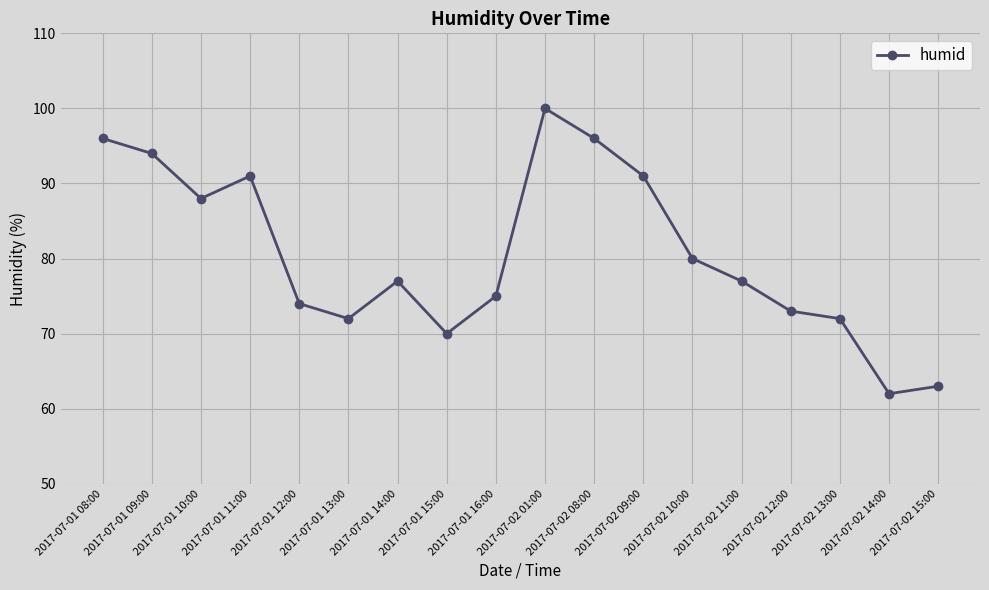

Reading left to right, extract all data points from this chart.

2017-07-01 08:00=96	2017-07-01 09:00=94	2017-07-01 10:00=88	2017-07-01 11:00=91	2017-07-01 12:00=74	2017-07-01 13:00=72	2017-07-01 14:00=77	2017-07-01 15:00=70	2017-07-01 16:00=75	2017-07-02 01:00=100	2017-07-02 08:00=96	2017-07-02 09:00=91	2017-07-02 10:00=80	2017-07-02 11:00=77	2017-07-02 12:00=73	2017-07-02 13:00=72	2017-07-02 14:00=62	2017-07-02 15:00=63